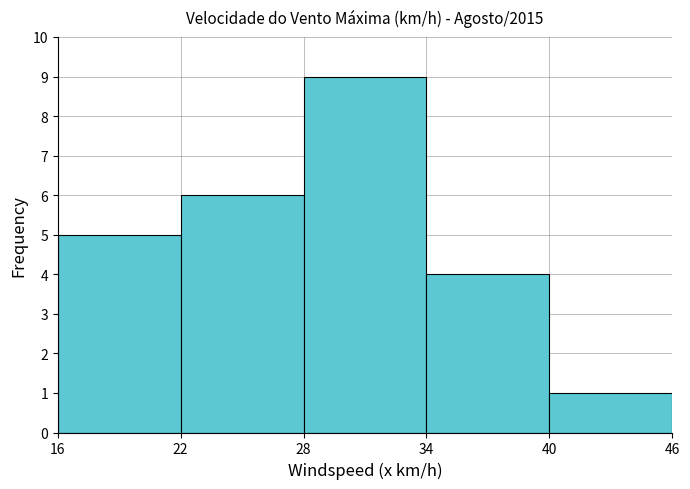

What is the height of the bar covering 16 to 22 on the x-axis? The values are not printed on the chart, so give them approximately, as read against the axis.

5